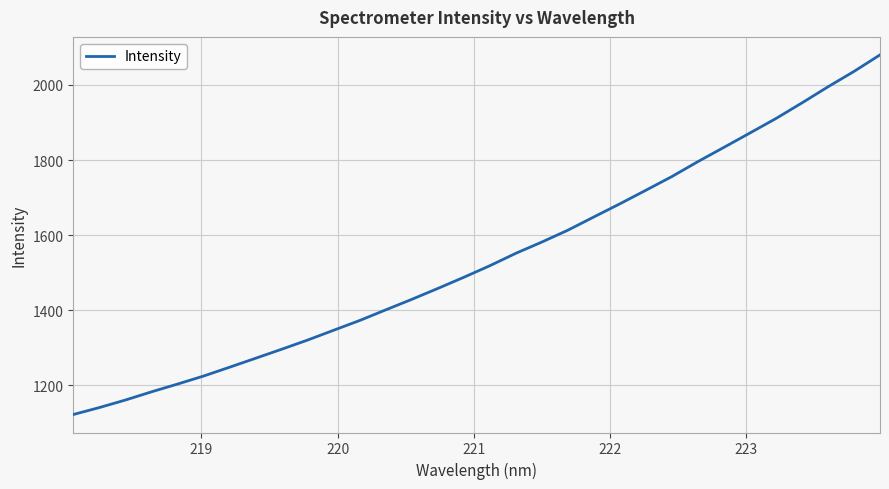

What is the difference between the second highest and minimum values?

913.7